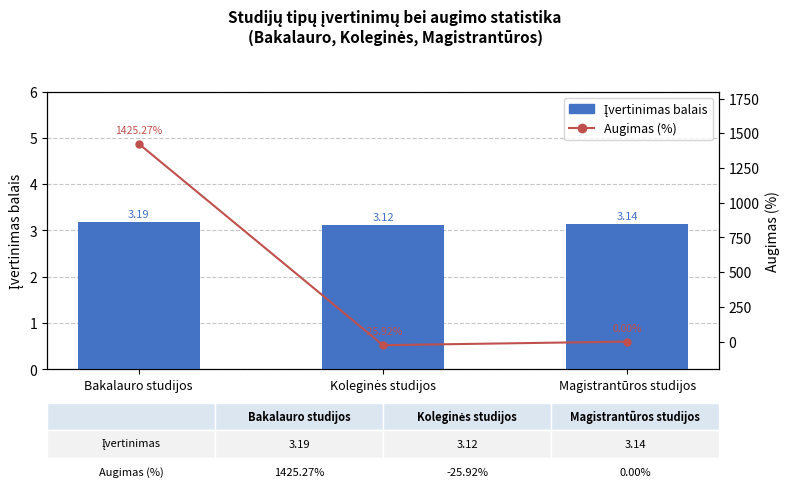

Reading left to right, what are all the values shown in this chart?

Įvertinimas balais: Bakalauro studijos=3.2	Koleginės studijos=3.1	Magistrantūros studijos=3.1
同比增长: Bakalauro studijos=1425.3	Koleginės studijos=-25.9	Magistrantūros studijos=0.0